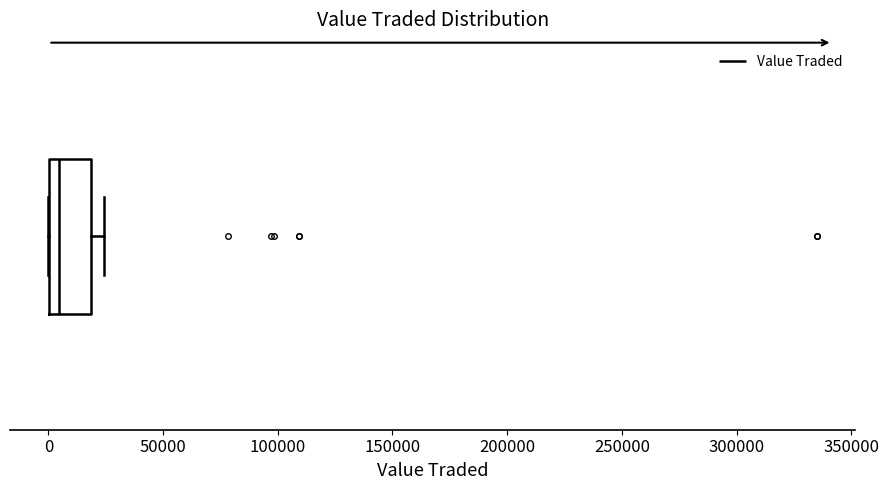

Where does the right whisker of the box end on the x-axis? The values are not printed on the chart, so give them approximately, as read against the axis.

25000